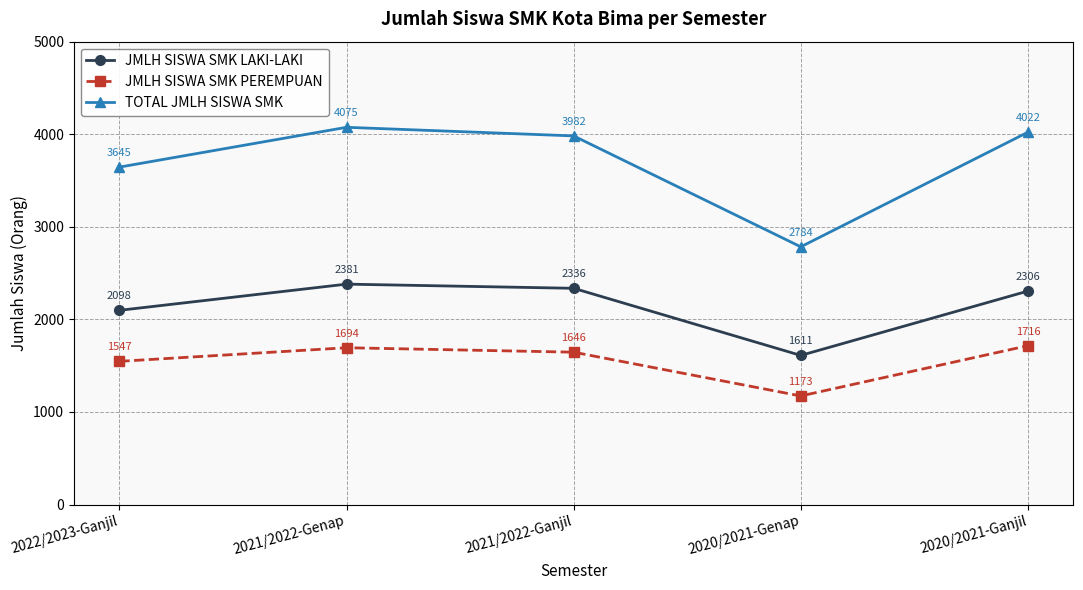

How many data points in JMLH SISWA SMK LAKI-LAKI are less than 2306?

2